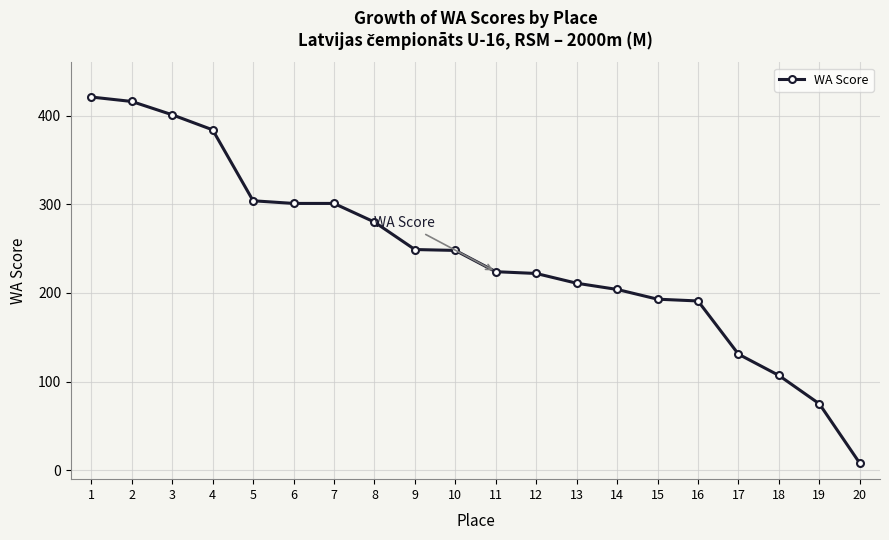

What is the greatest value displayed?

421